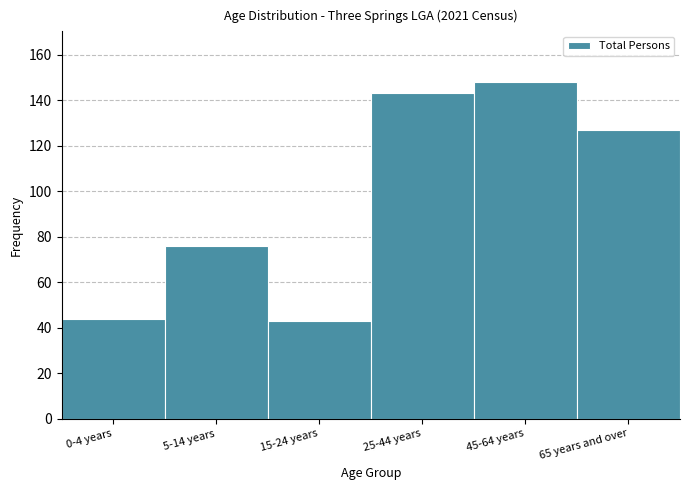

Reading right to left, transcribe all the data shown in this chart.

127	148	143	43	76	44